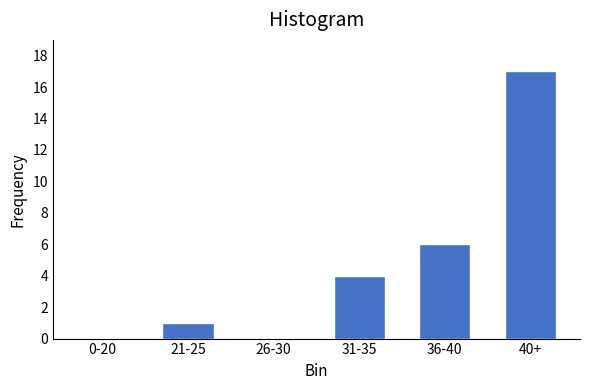

Reading left to right, transcribe all the data shown in this chart.

0-20=0	21-25=1	26-30=0	31-35=4	36-40=6	40+=17